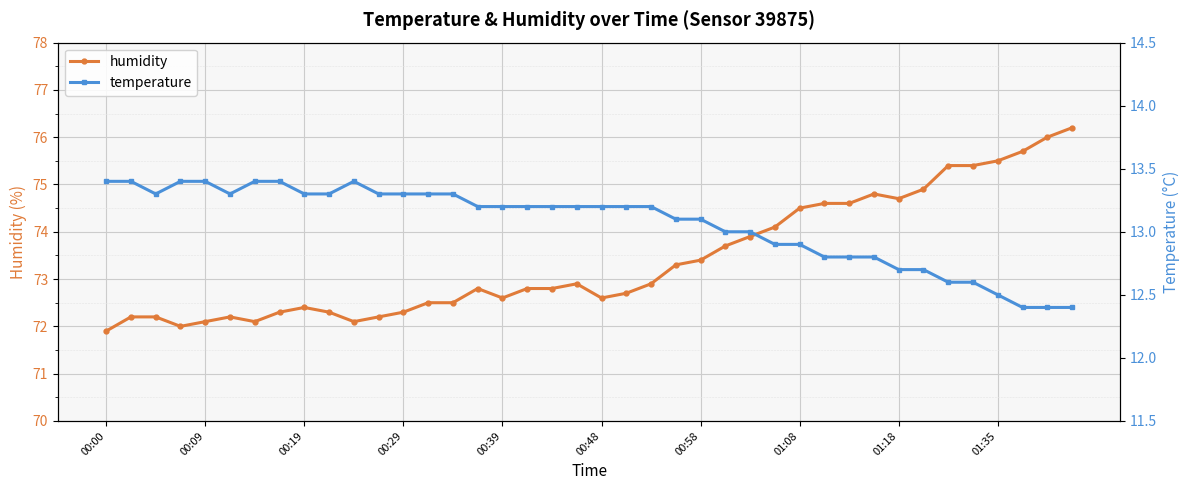

What is the maximum value for humidity?

76.2